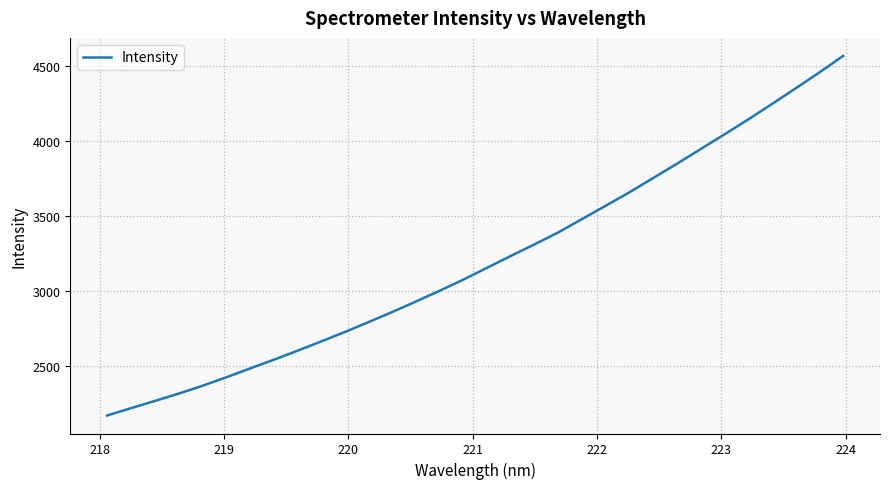

What is the minimum value shown in the chart?

2173.6